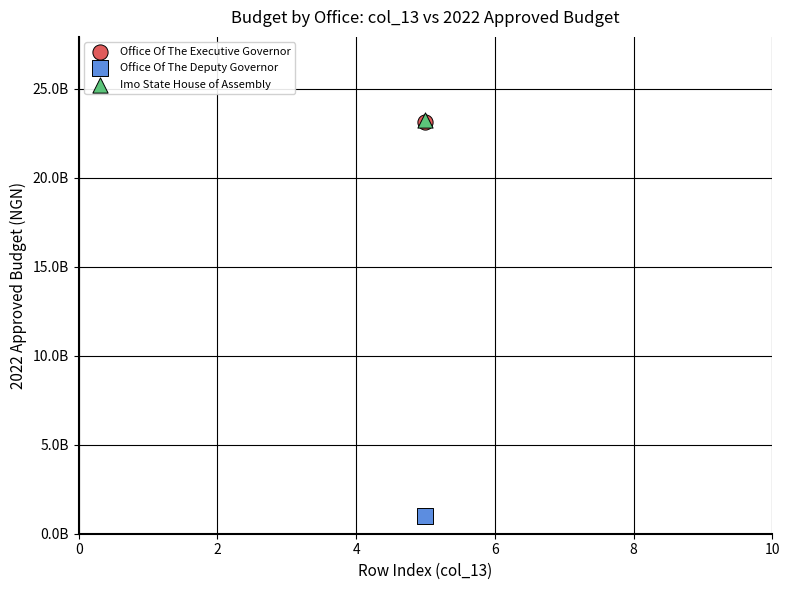

What are all the series names shown in the legend?

Office Of The Executive Governor, Office Of The Deputy Governor, Imo State House of Assembly